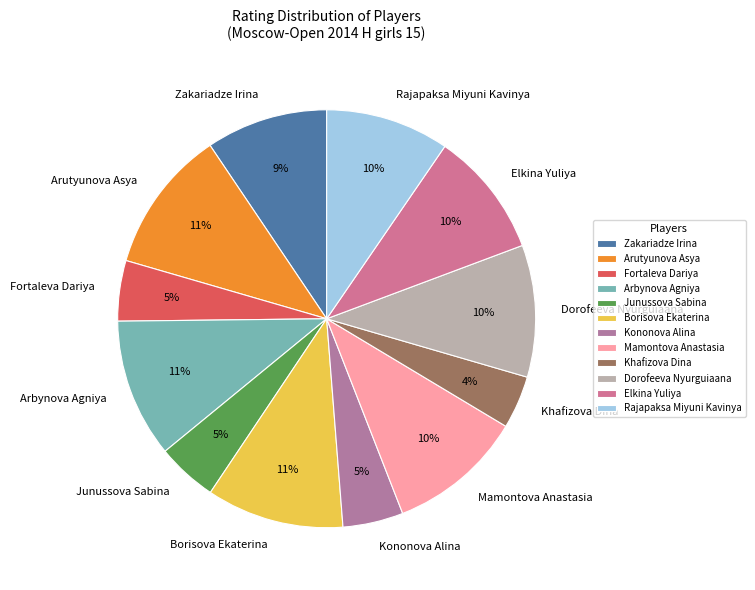

To the nearest percent, what is the difference between the largest and smallest slice percentages?

7%